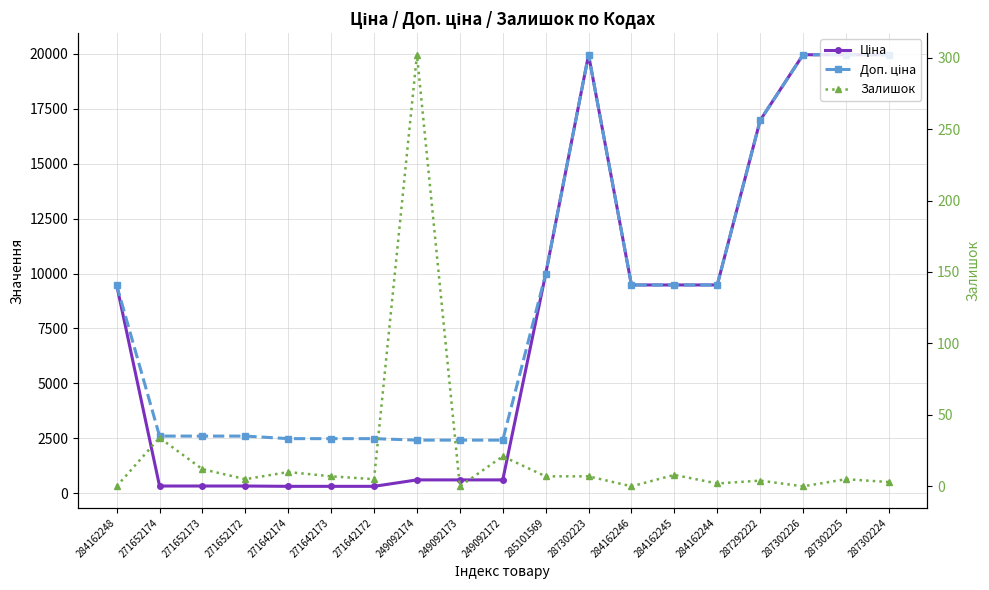

What is the spread (max minus min) of values at 271642173?

2475.4